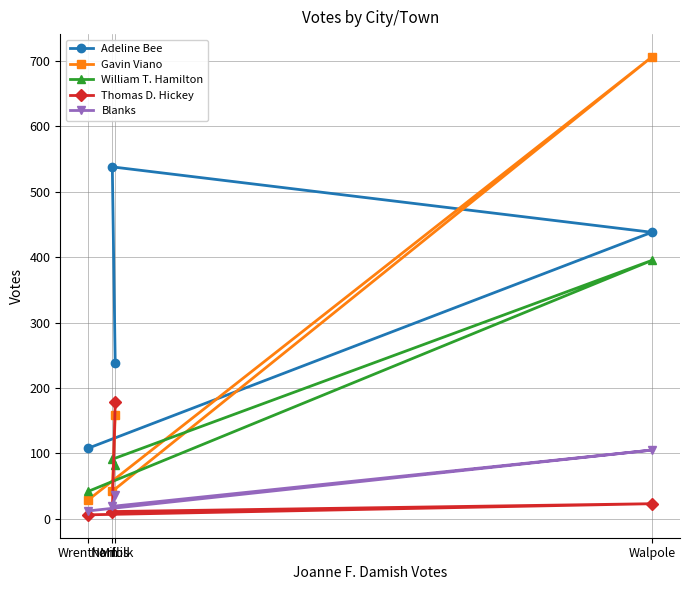

In Adeline Bee, how many points are higher than both neighbors (excluding endpoints)?

1